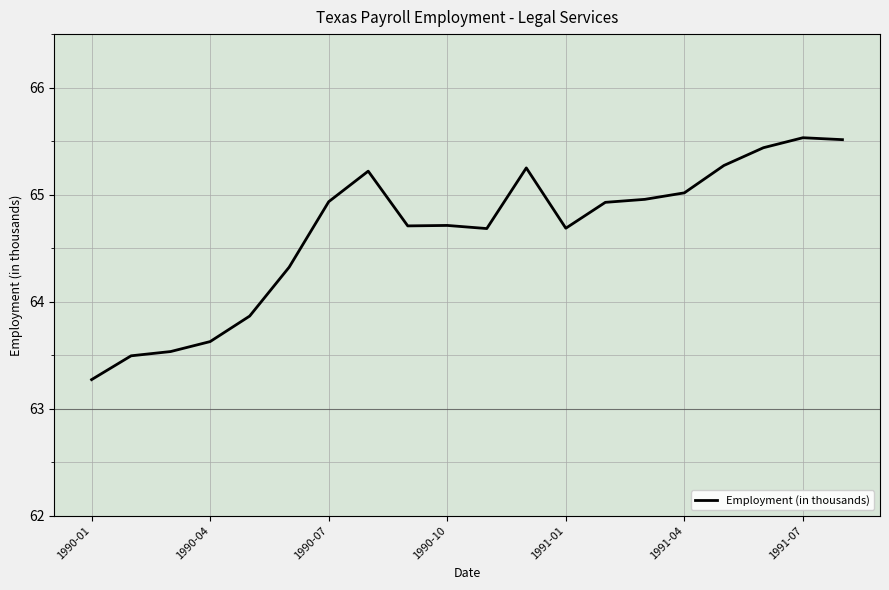

True or false: there are more than 2 points higher than both neighbors.

True